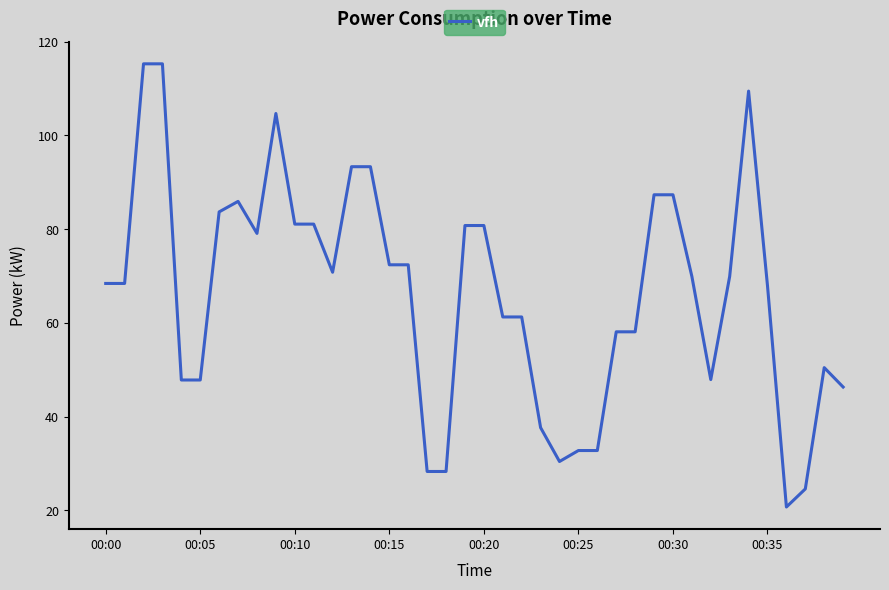

What is the difference between the maximum and minimum values?

94.6